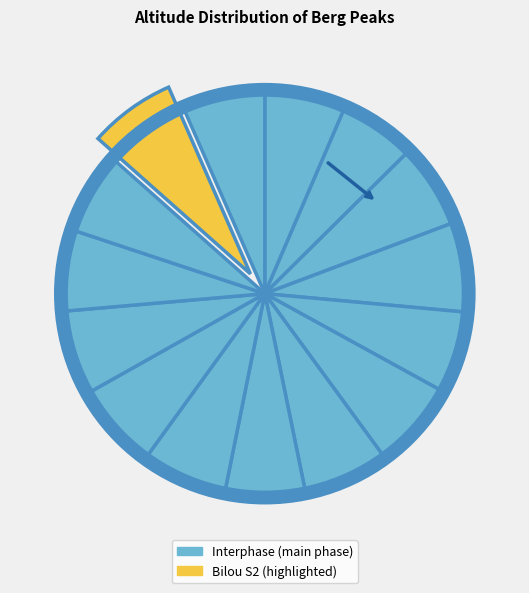

How many segments does this pie chart have?

15